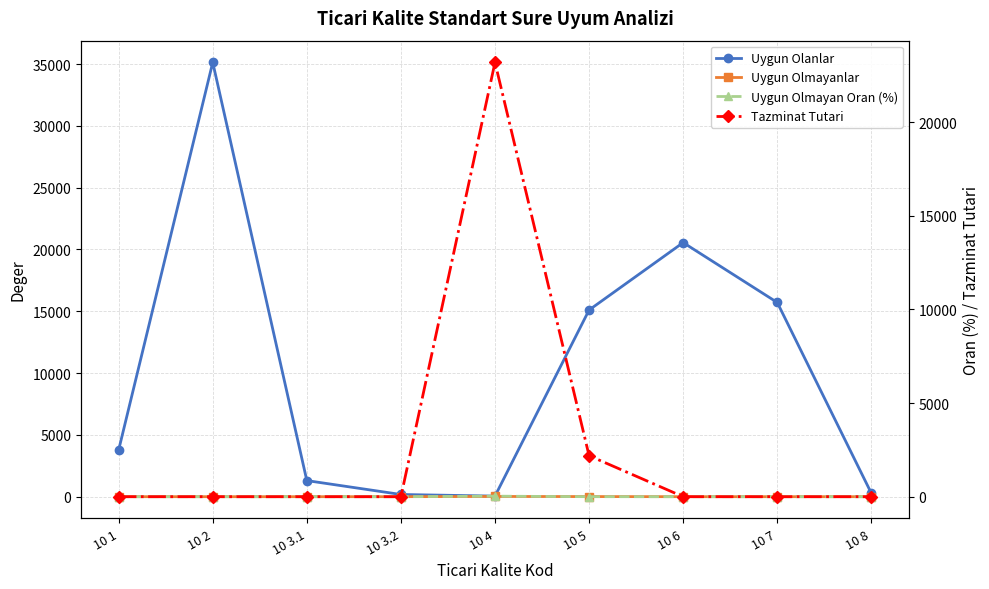

What is the difference between the maximum and minimum values in the Uygun Olmayan Oran (%) series?

27.7